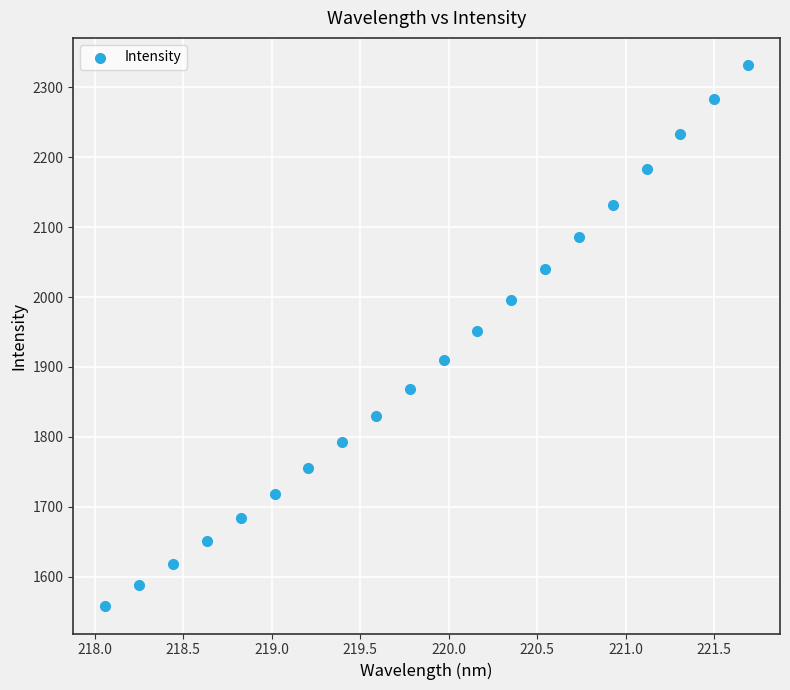

What is the range of Y values (max minus min)?

775.0